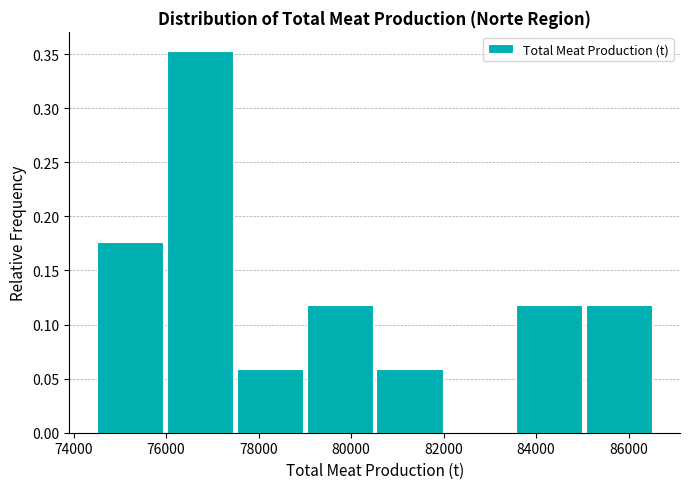

Reading left to right, list every bar in this chart as the range it spans on the x-axis followed by its height. Neither the bar edges nor the heights are printed on the chart, so give them approximately, as read against the axes.

74600 to 76000: 0.175
76000 to 77600: 0.355
77600 to 79000: 0.060
79000 to 80600: 0.120
80600 to 82000: 0.060
82000 to 83600: 0
83600 to 85000: 0.120
85000 to 86600: 0.120